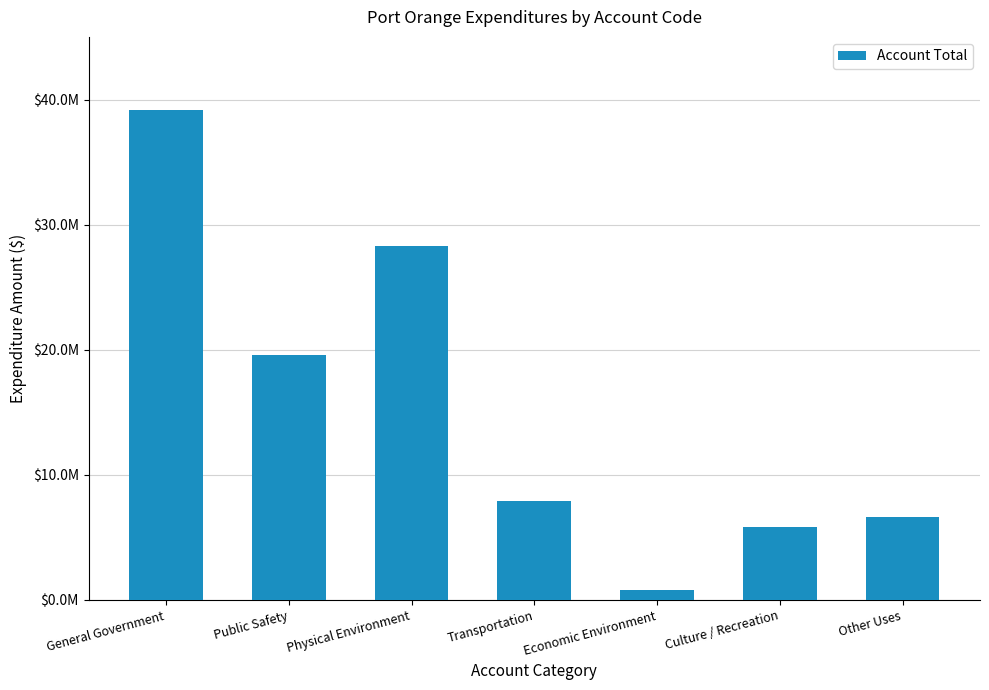

List the labels in order of value, largest first.

General Government, Physical Environment, Public Safety, Transportation, Other Uses, Culture / Recreation, Economic Environment